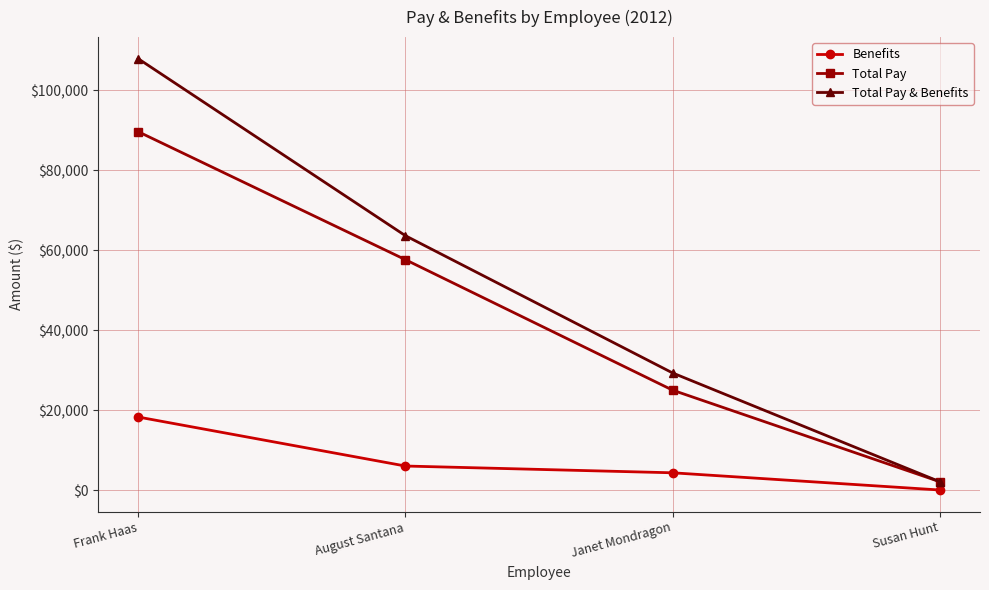

How many data points in Total Pay & Benefits are less than 63632?

2